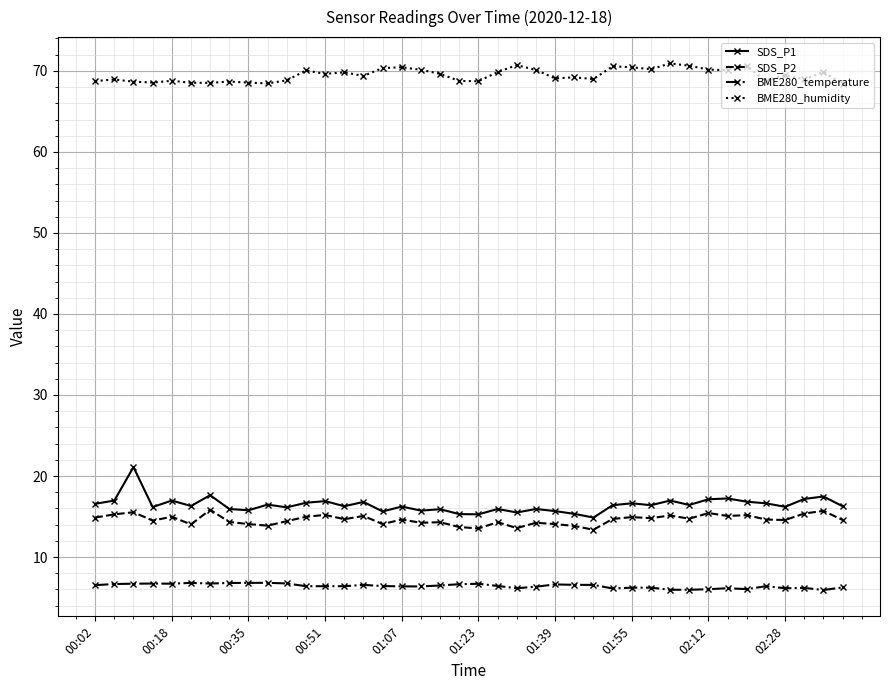

Which series has the largest total across all categories?

BME280_humidity